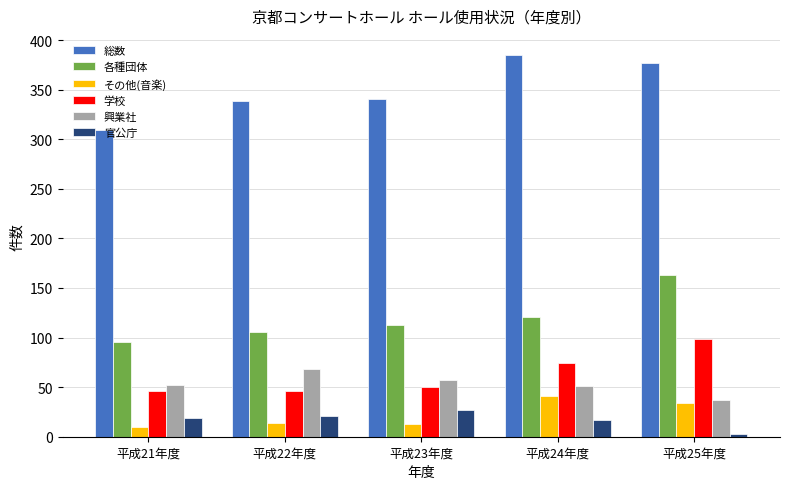

How many data points in その他(音楽) are less than 14?

2